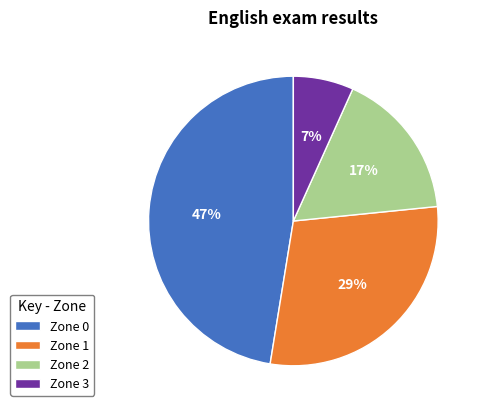

What is the ratio of the value at Zone 0 to the value at Zone 1?

1.6